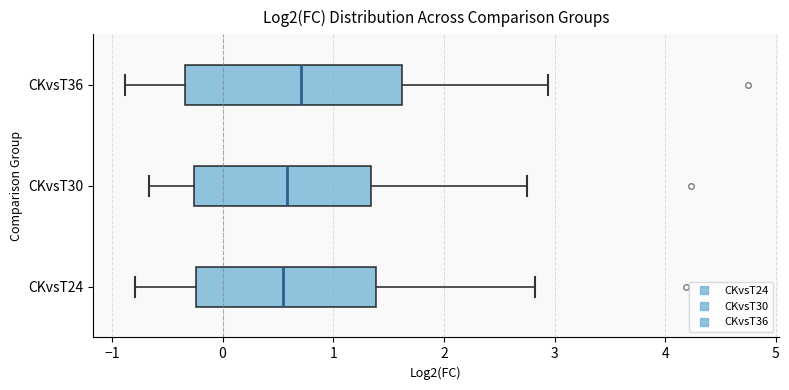

Which box is the widest, from its left edge to its right edge?

CKvsT36